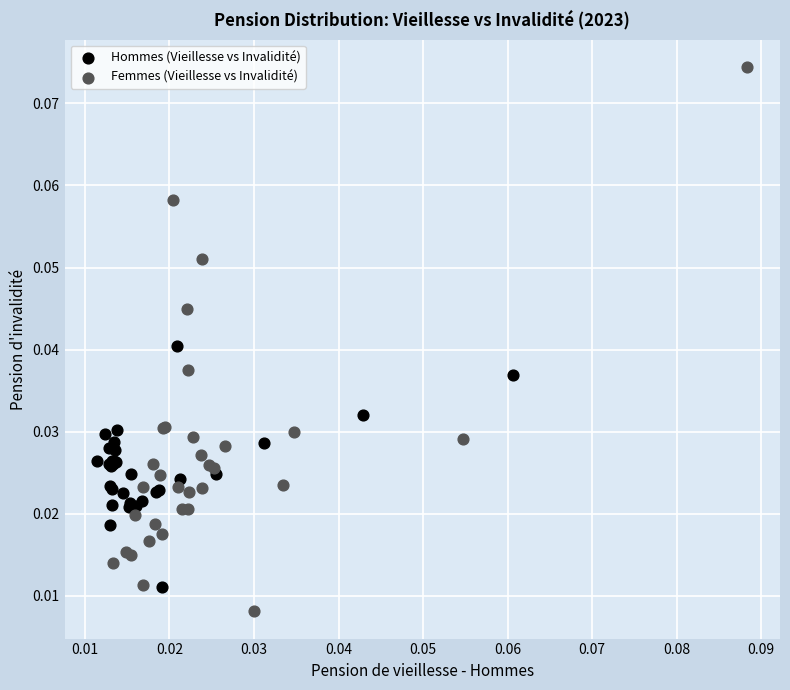

Which series contains the highest Y value?

Femmes (Vieillesse vs Invalidité)